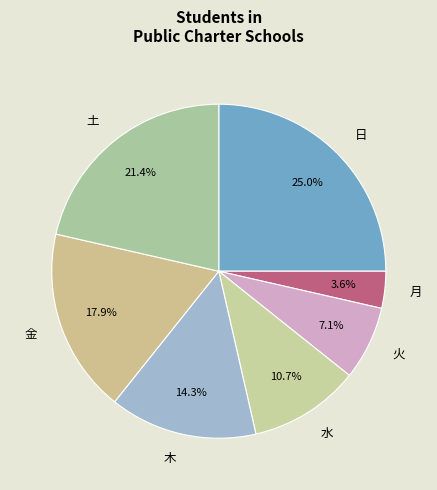

What is the ratio of the value at 金 to the value at 月?

5.0